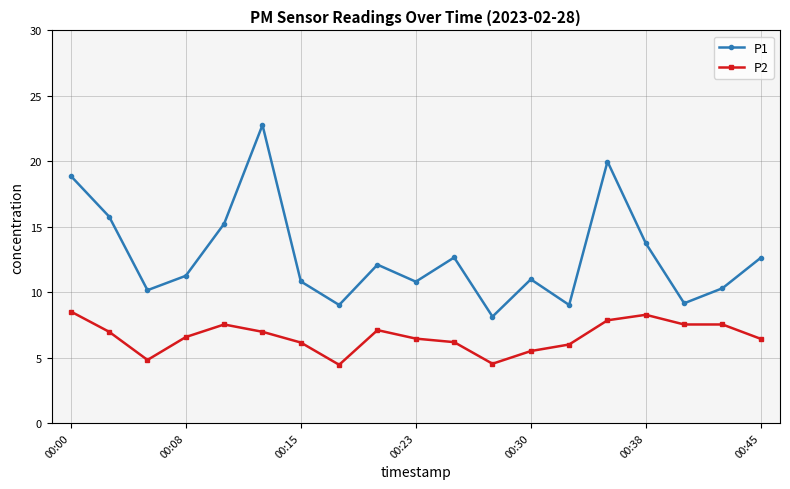

How many distinct data groups are displayed?

2